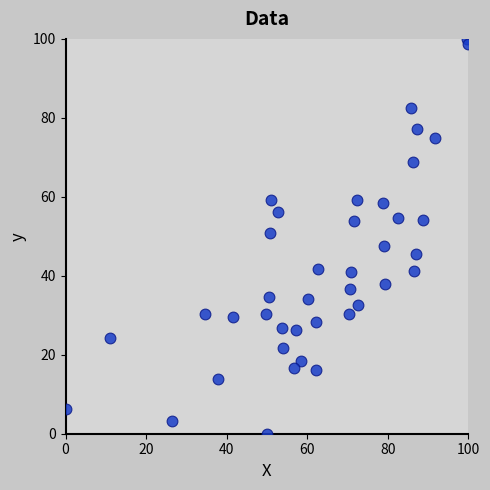

What is the range of Y values (max minus min)?

100.0